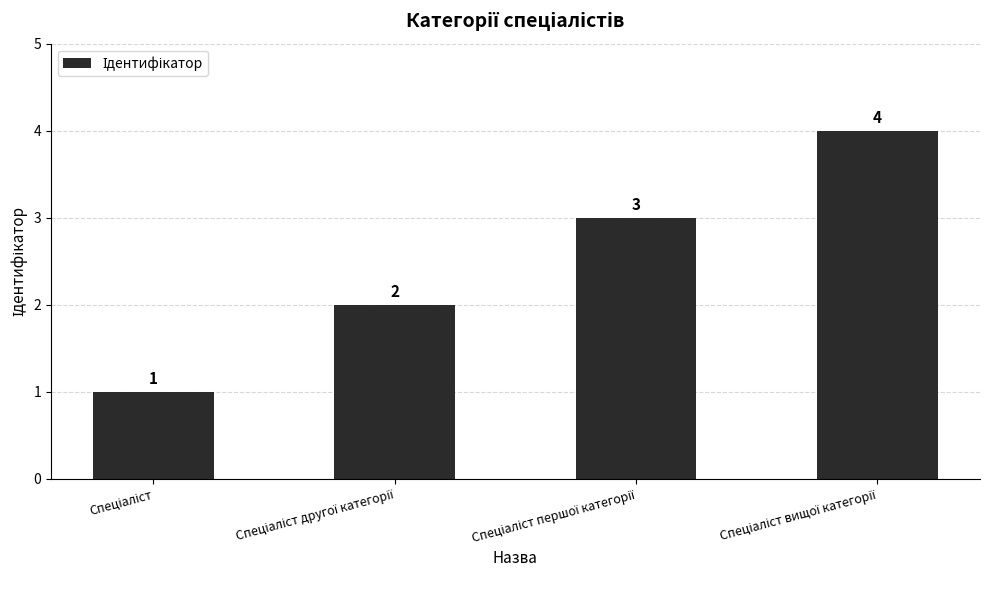

What is the value of the 3rd bar from the left?

3